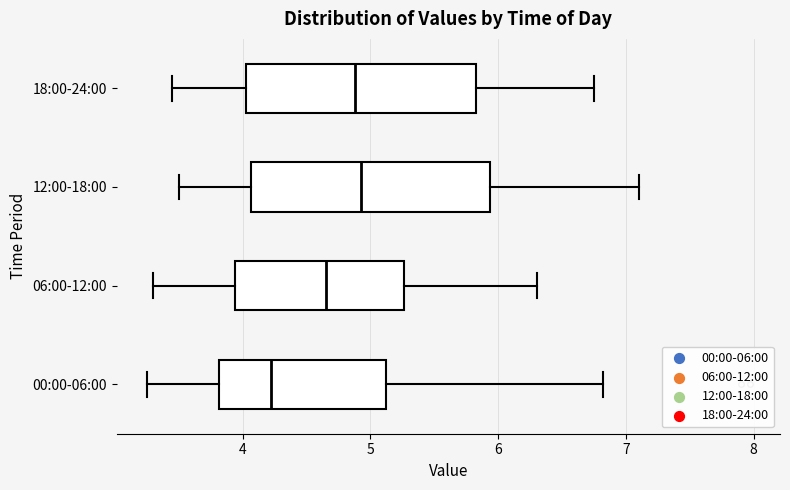

Where does the median line of the box for 00:00-06:00 sit on the x-axis? The values are not printed on the chart, so give them approximately, as read against the axis.

4.2